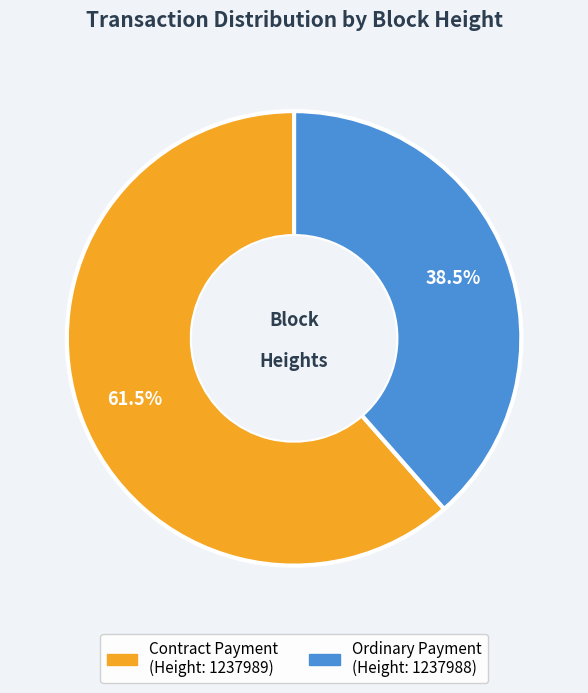

Does any single category account for the majority?

Yes